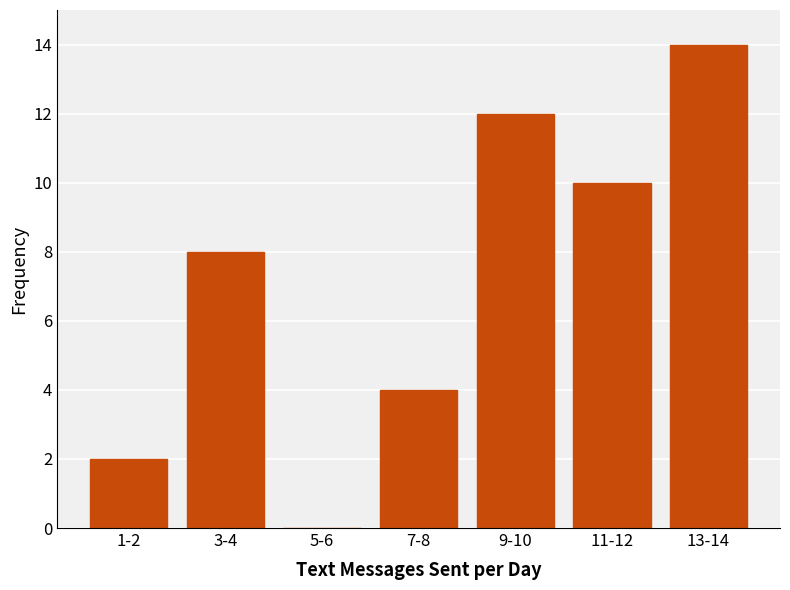

Reading left to right, list all the values displayed in this chart.

1-2=2	3-4=8	5-6=0	7-8=4	9-10=12	11-12=10	13-14=14